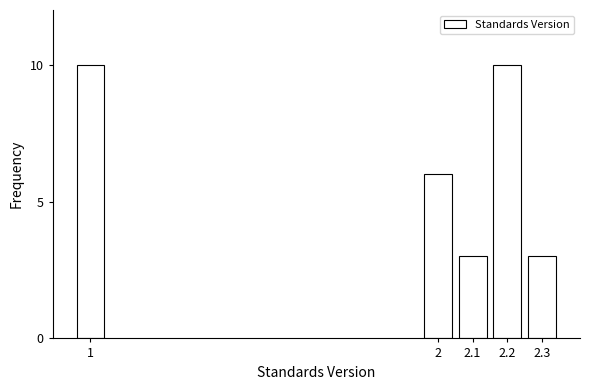

Reading right to left, extract all data points from this chart.

3	10	3	6	10